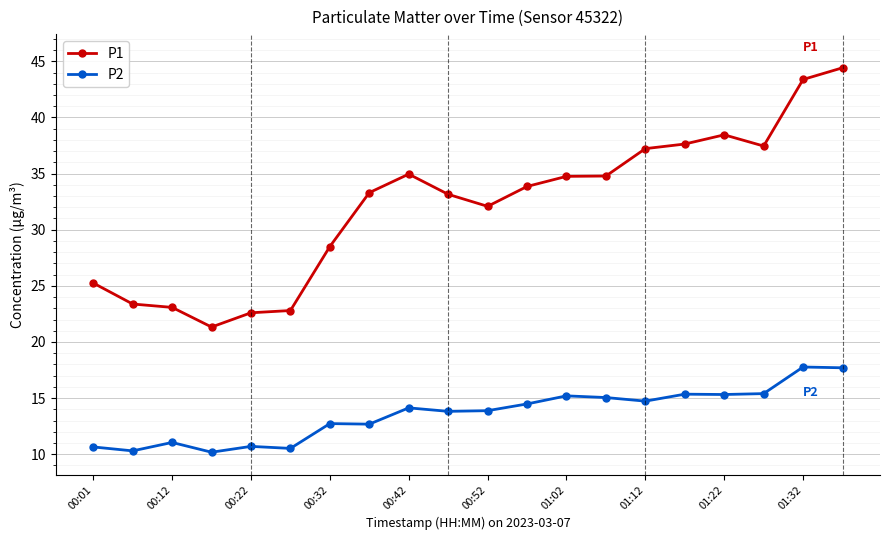

How many lines are shown in the chart?

2